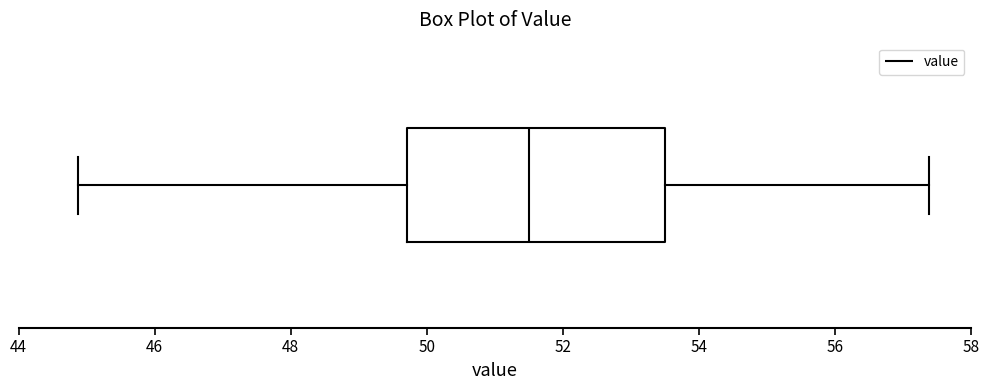

Read this box plot against the x-axis: the position of the median line, the range covered by the box, and the ends of both whiskers. The values are not printed on the chart, so give them approximately, as read against the axis.

median 51.6, box 49.8 to 53.6, whiskers 44.8 to 57.4